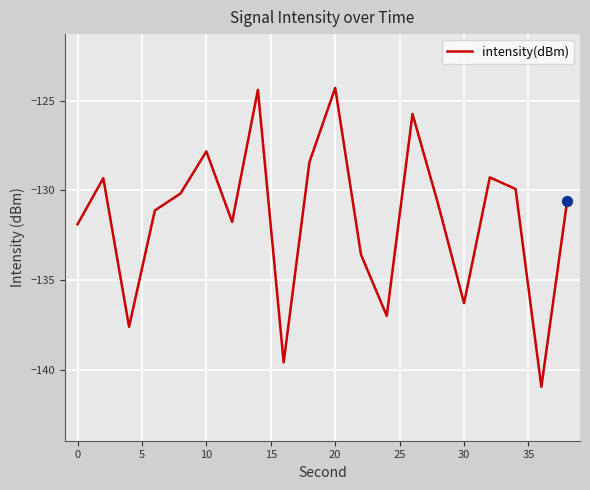

What is the smallest value displayed?

-141.0